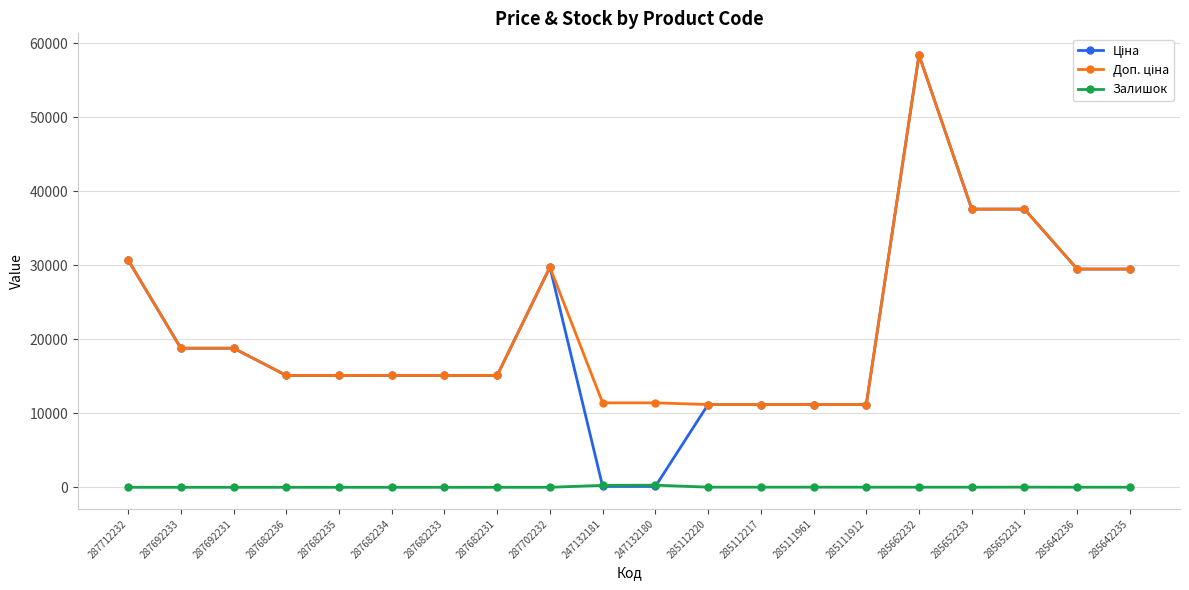

What is the greatest value displayed?

58426.5